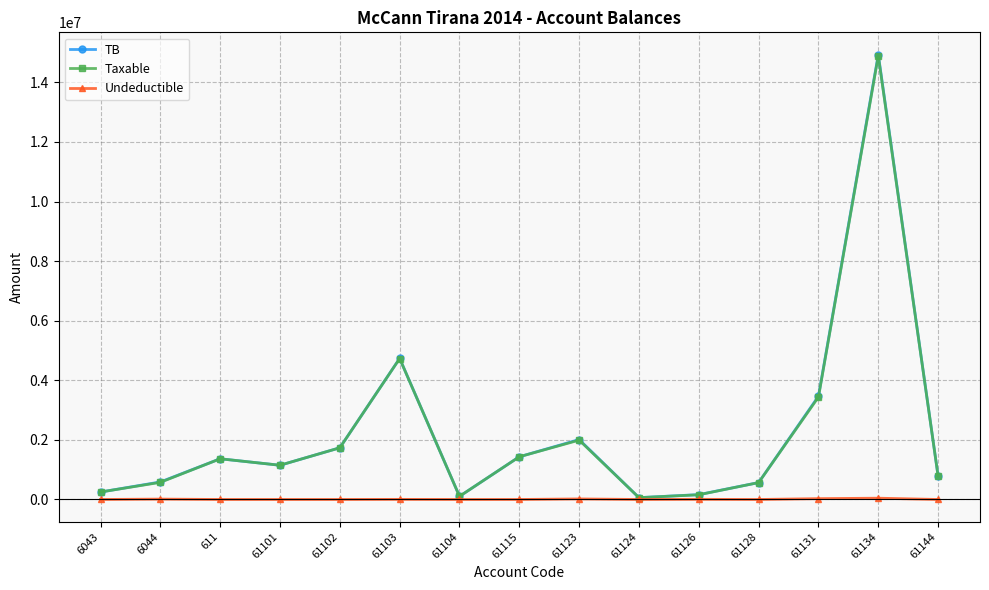

How many series are shown in this chart?

3